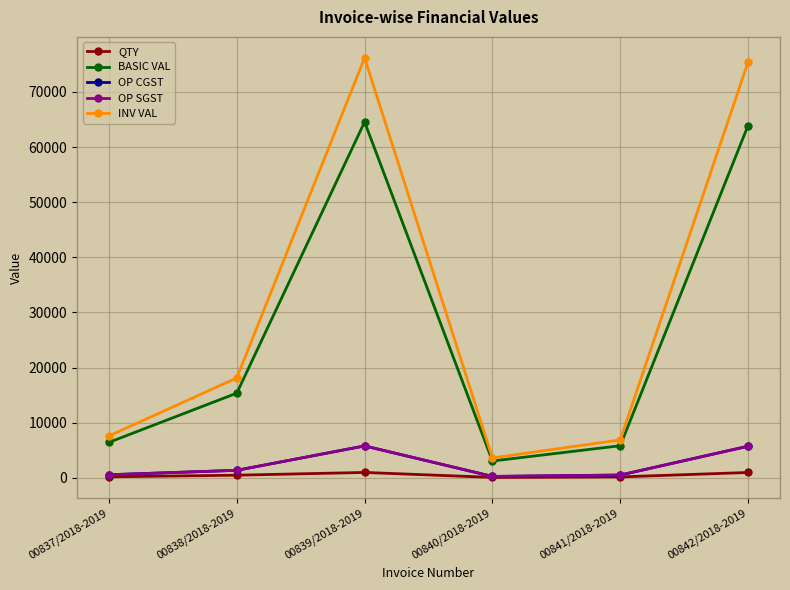

The value of QTY at 00838/2018-2019 is 201.3. True or false?

False